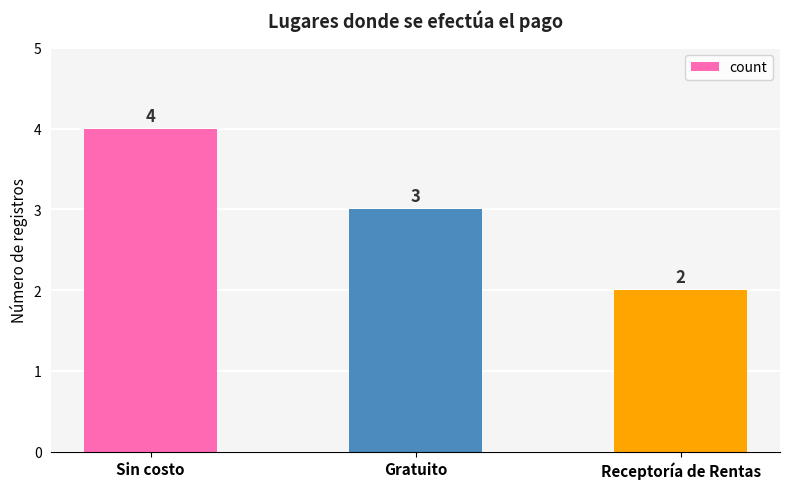

At which label is the value closest to 3?

Gratuito